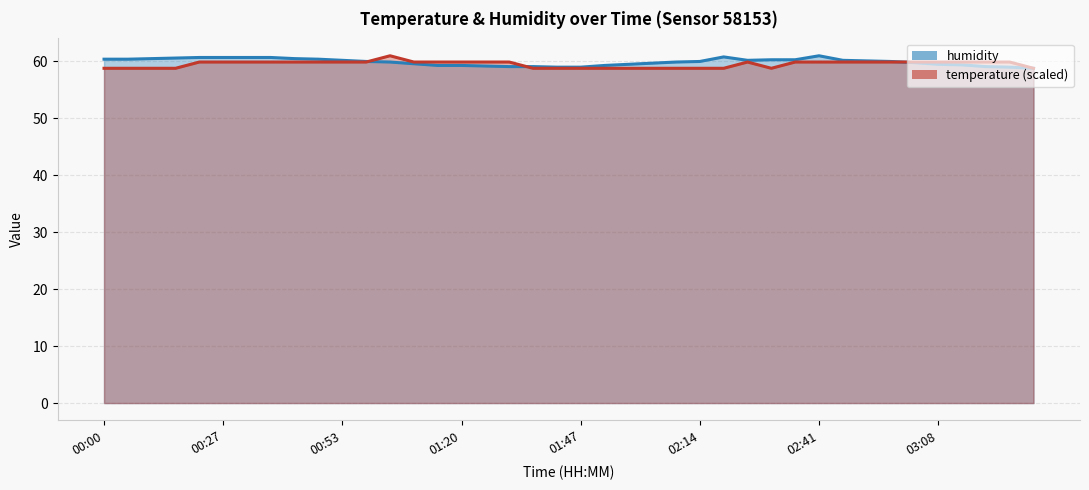

Count the number of data series in this chart.

2